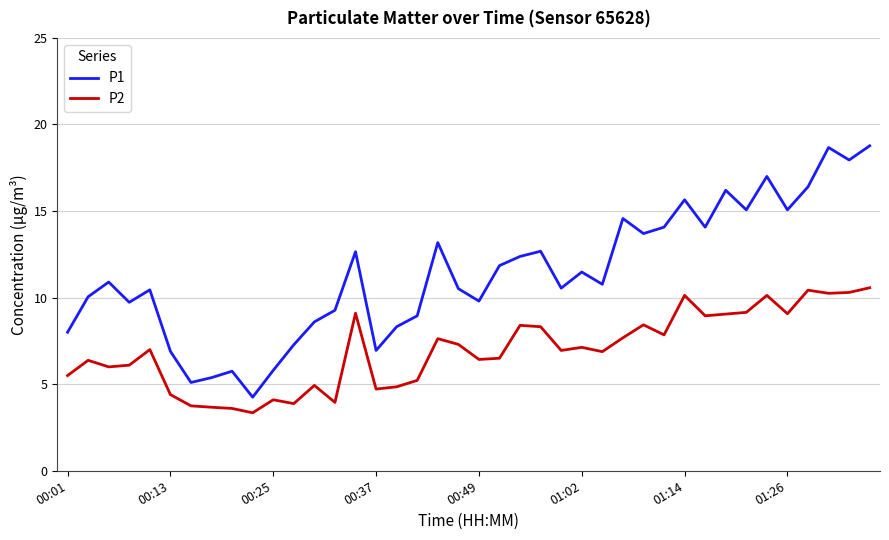

True or false: P1 and P2 cross at least once.

False